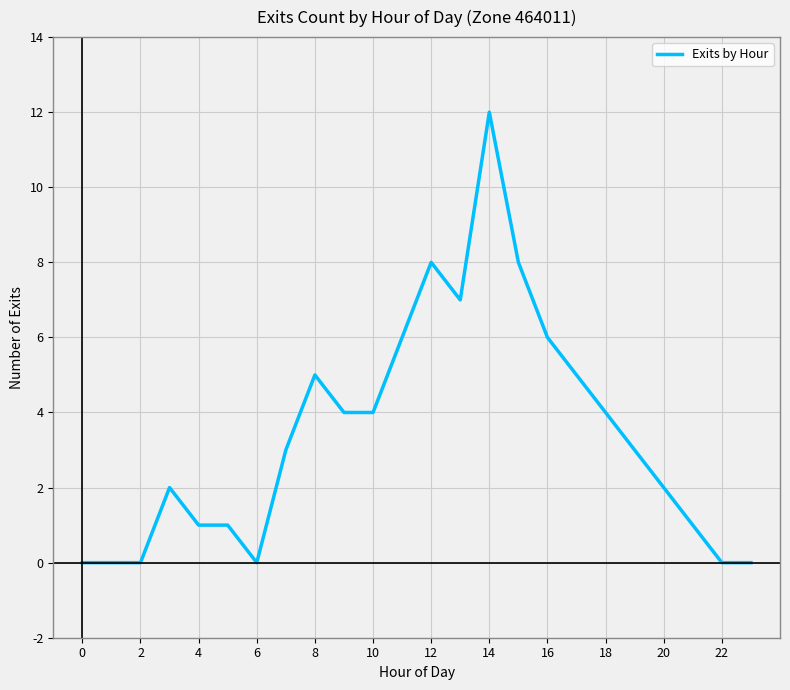

What is the maximum value shown in the chart?

12